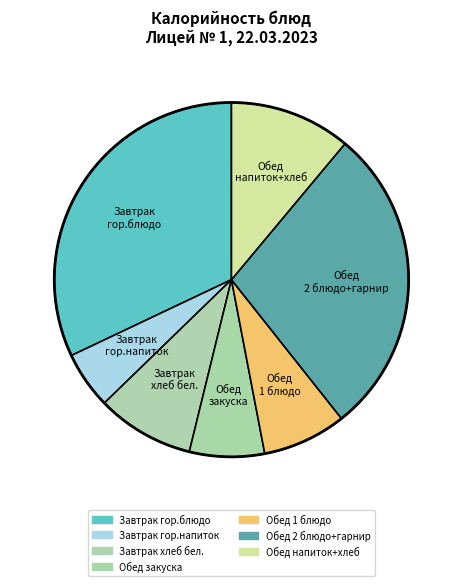

What is the ratio of the value at Завтрак хлеб бел. to the value at Обед 1 блюдо?

1.2